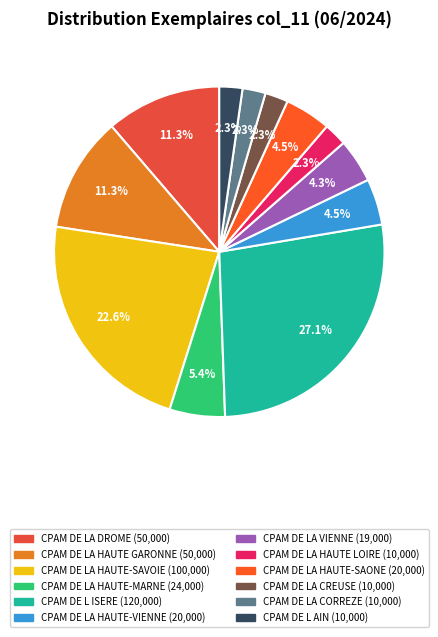

To the nearest percent, what is the difference between the largest and smallest slice percentages?

25%